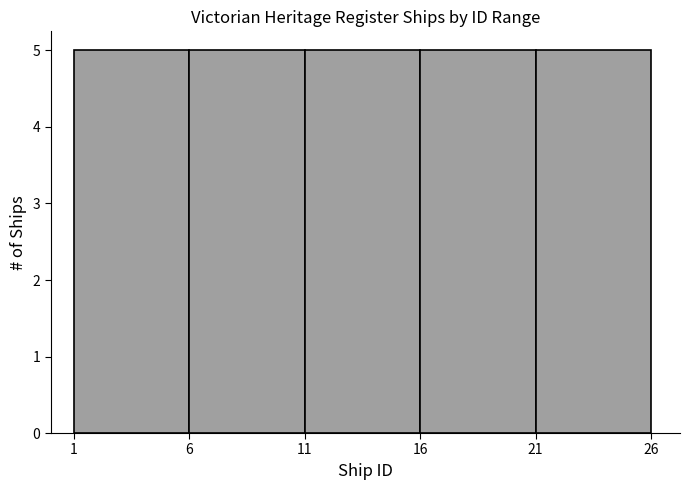

Reading left to right, transcribe this chart: for each bar, give the range it covers on the x-axis and its height. The values are not printed on the chart, so give them approximately, as read against the axis.

1 to 6: 5
6 to 11: 5
11 to 16: 5
16 to 21: 5
21 to 26: 5